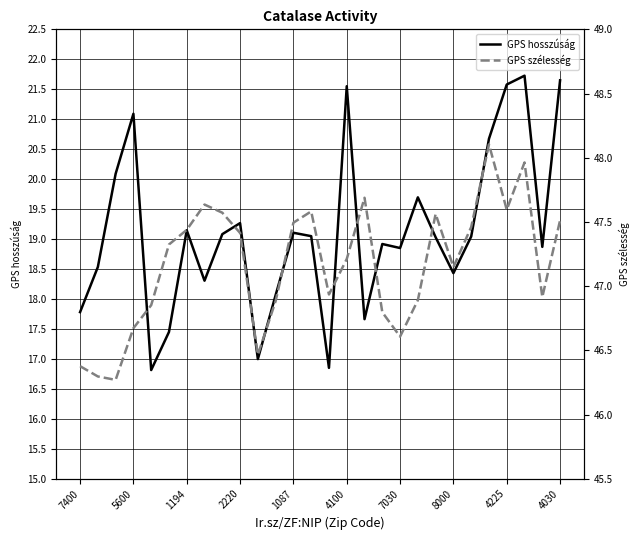

At which category is the sum across all series the highest?

25